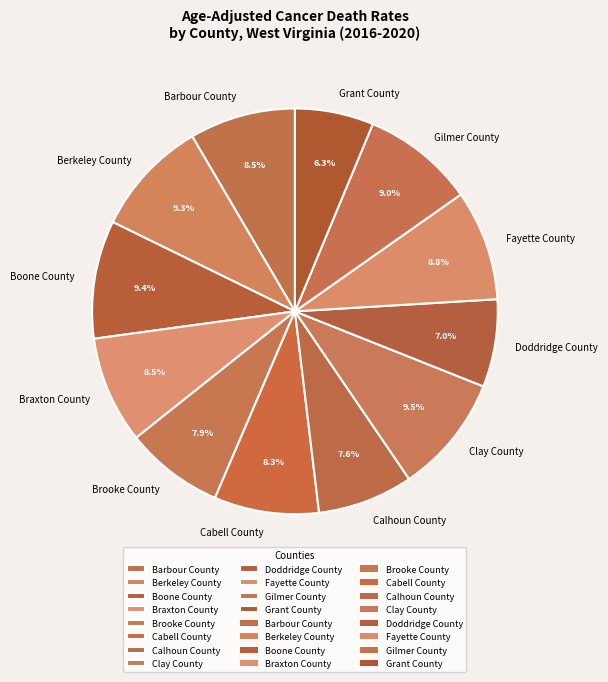

How many segments does this pie chart have?

12